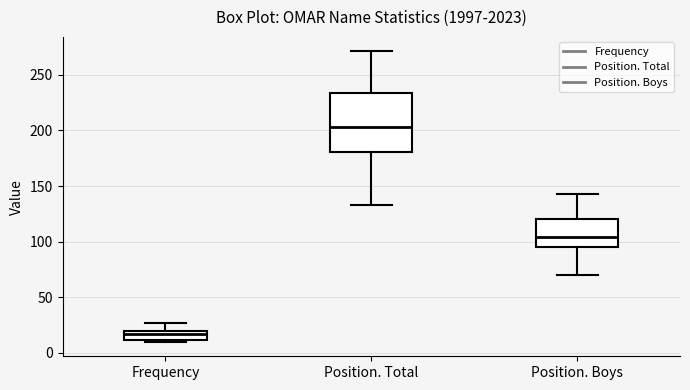

Reading left to right, transcribe this box plot: for each box, give where its median line is, the range the box spans, and where its two whiskers end, as read against the y-axis. The values are not printed on the chart, so give them approximately, as read against the axis.

Frequency: median 15, box 10 to 20, whiskers 10 (just below the box's lower edge) to 25
Position. Total: median 205, box 180 to 235, whiskers 135 to 270
Position. Boys: median 105, box 95 to 120, whiskers 70 to 145